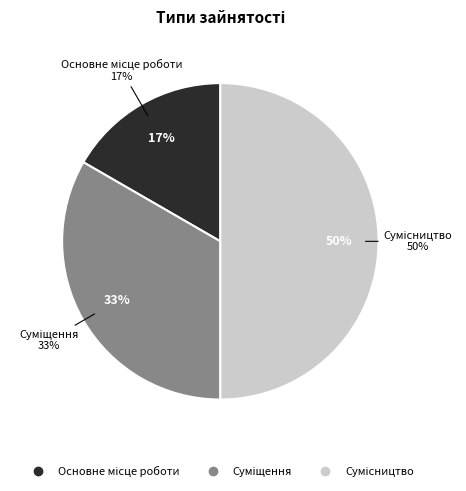

Is there any slice that represents more than half of the pie?

No